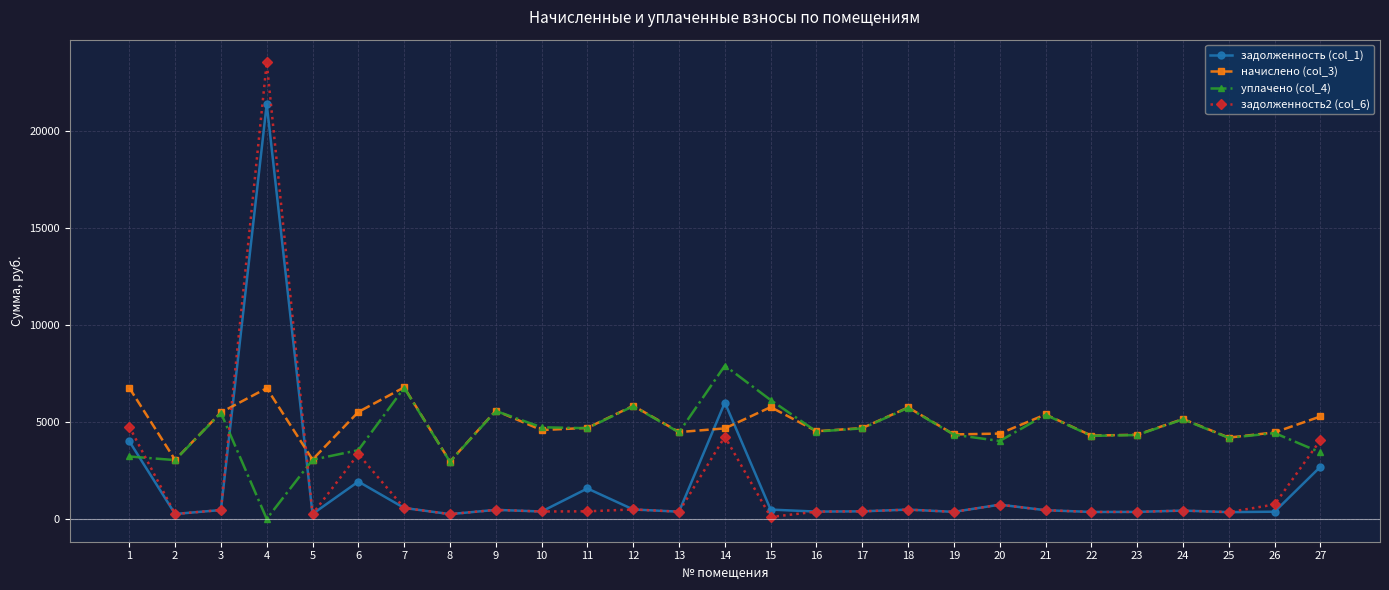

What is the sum of all задолженность (col_1) values?

46186.5